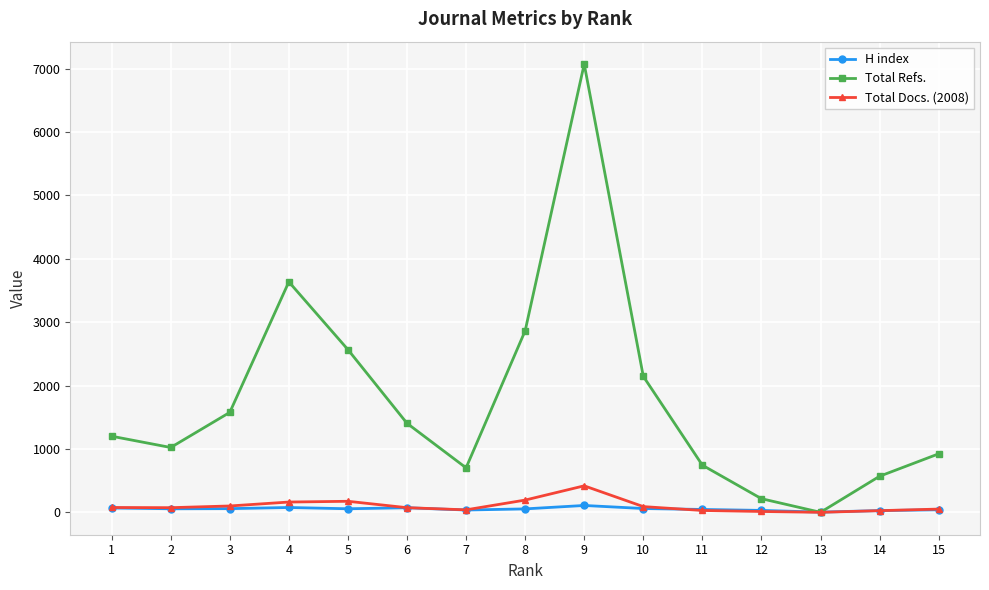

What is the maximum value for Total Refs.?

7074